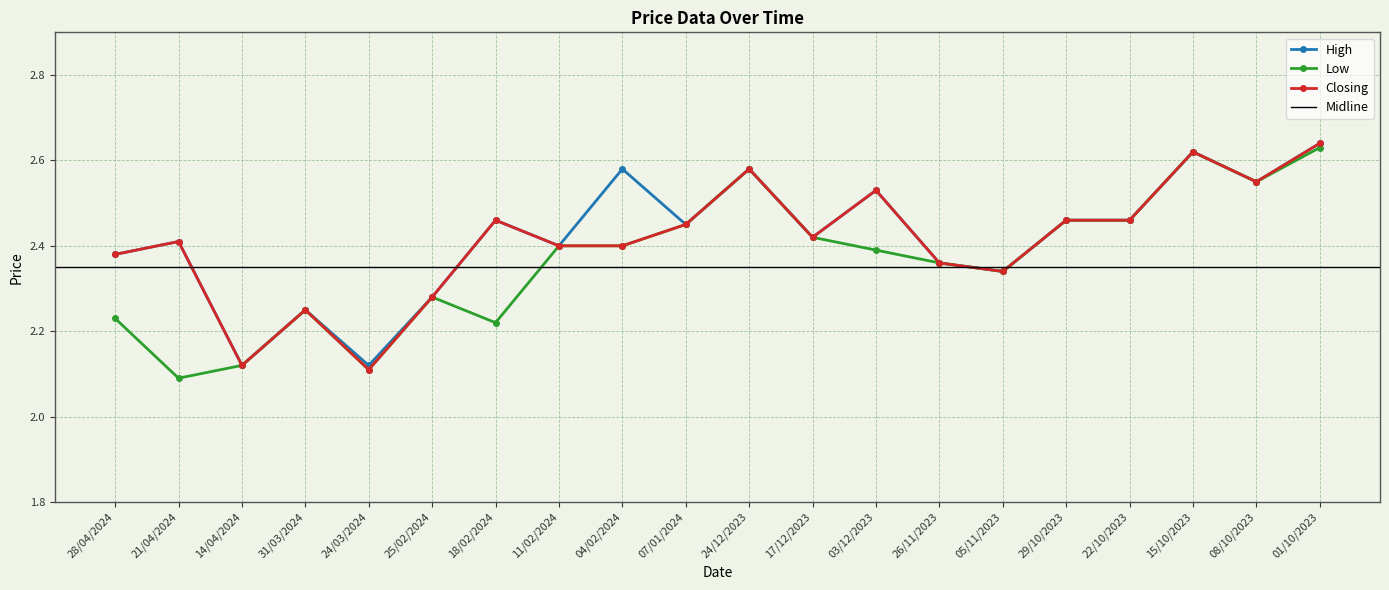

True or false: Closing and Low intersect in this chart.

False